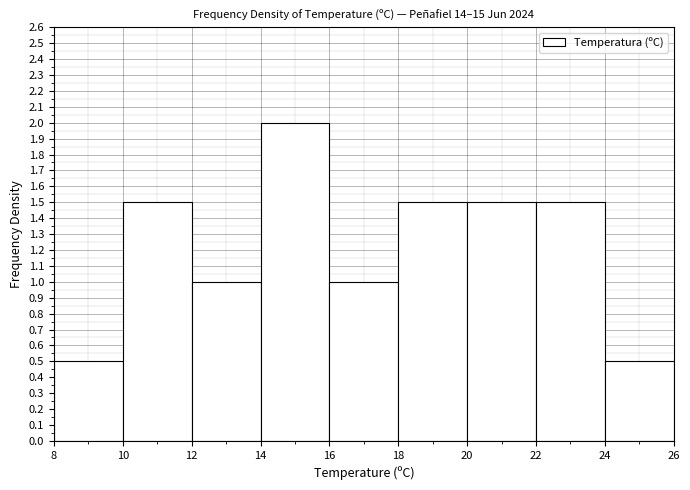

Which range on the x-axis has the tallest bar?

14 to 16